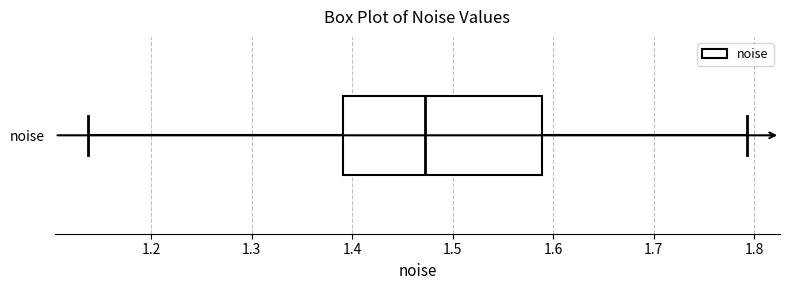

Read this box plot against the x-axis: the position of the median line, the range covered by the box, and the ends of both whiskers. The values are not printed on the chart, so give them approximately, as read against the axis.

median 1.47, box 1.39 to 1.59, whiskers 1.14 to 1.79